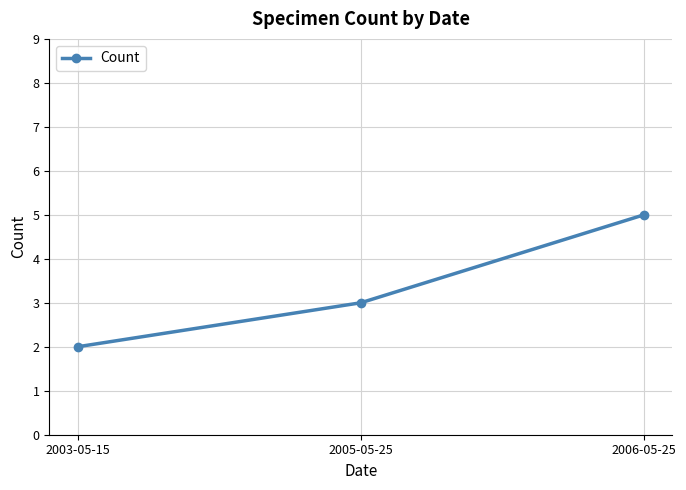

List the labels in order of value, largest first.

2006-05-25, 2005-05-25, 2003-05-15